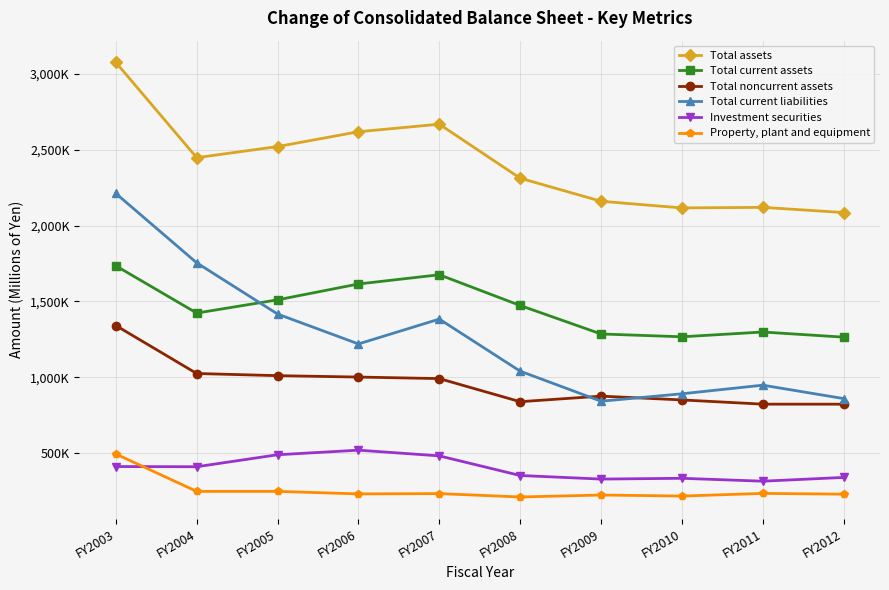

At which category does Total current liabilities reach its first local valley?

FY2006